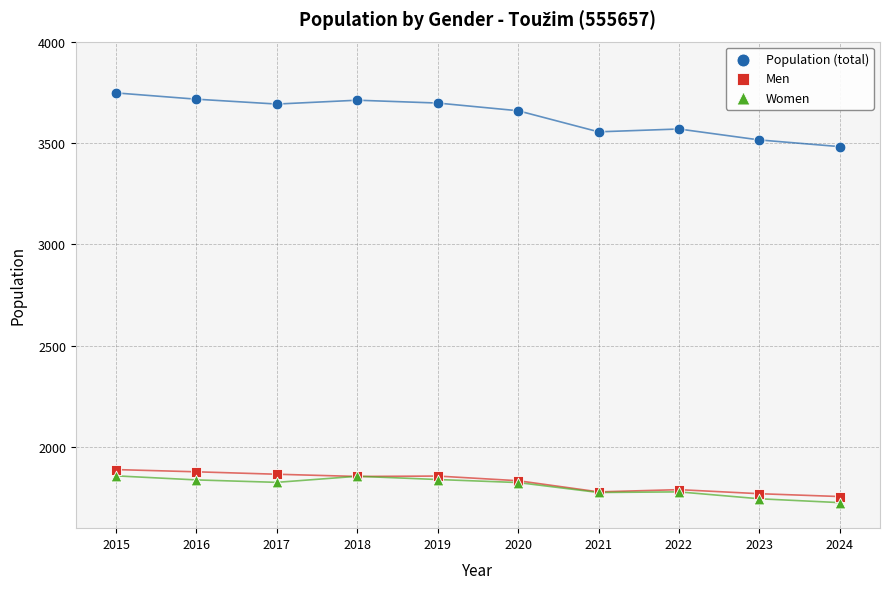

Which series contains the lowest Y value?

Women